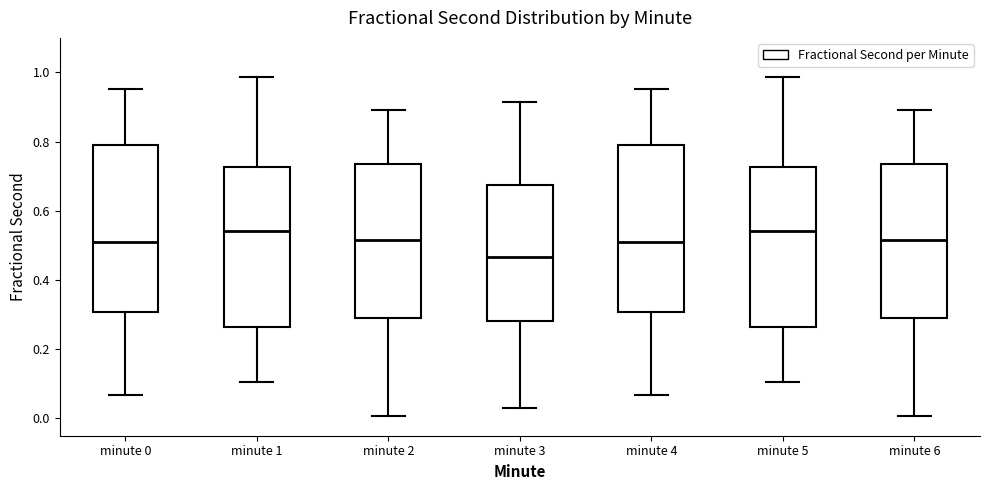

Where does the upper whisker of the box for minute 5 end on the y-axis? The values are not printed on the chart, so give them approximately, as read against the axis.

0.98